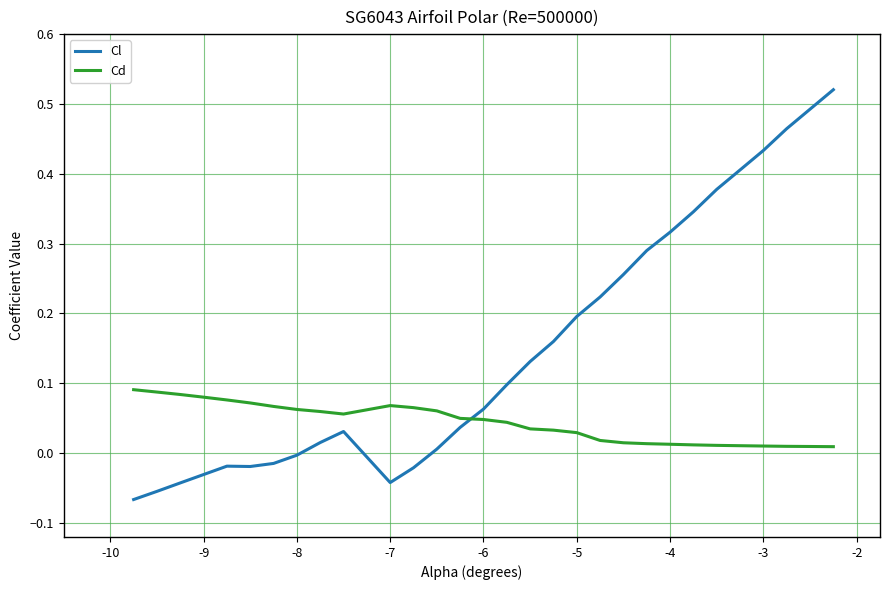

What is the difference between the maximum and minimum values in the Cl series?

0.6